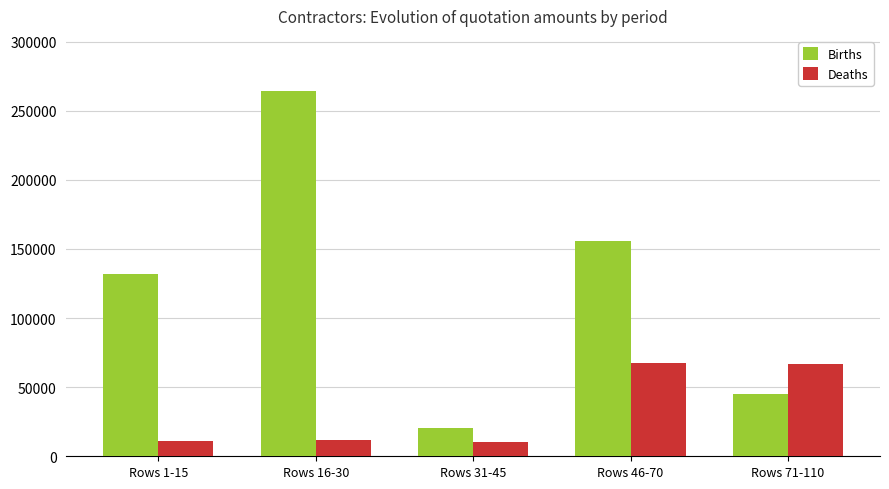

What is the sum of all Deaths values?

167454.7